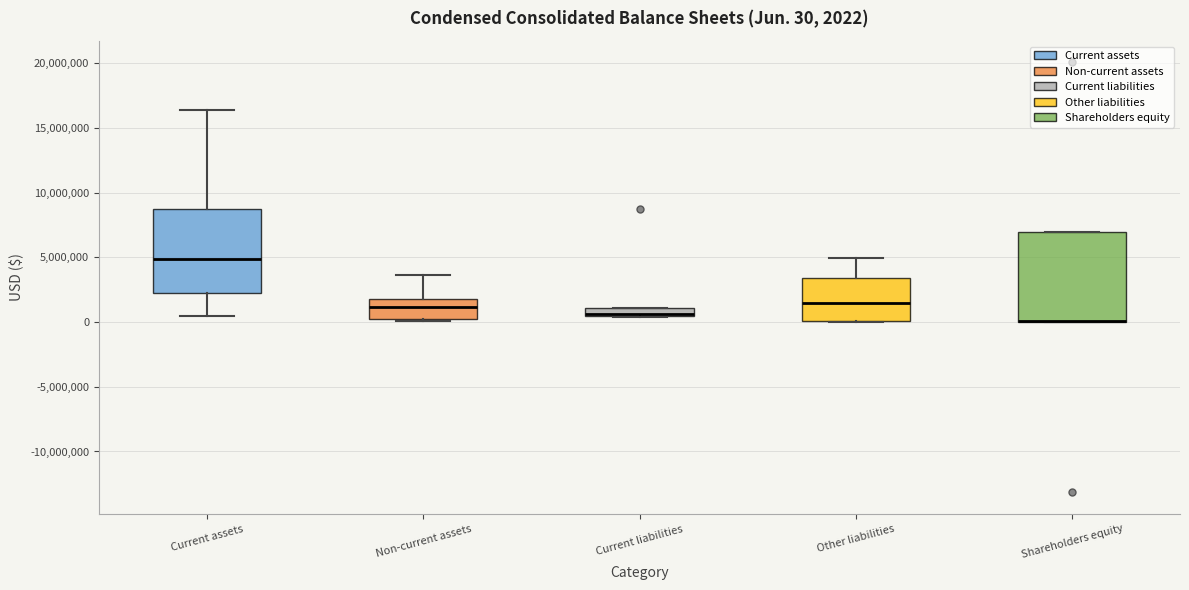

Comparing the boxes themselves (not the whiskers), which one is the tallest?

Shareholders equity